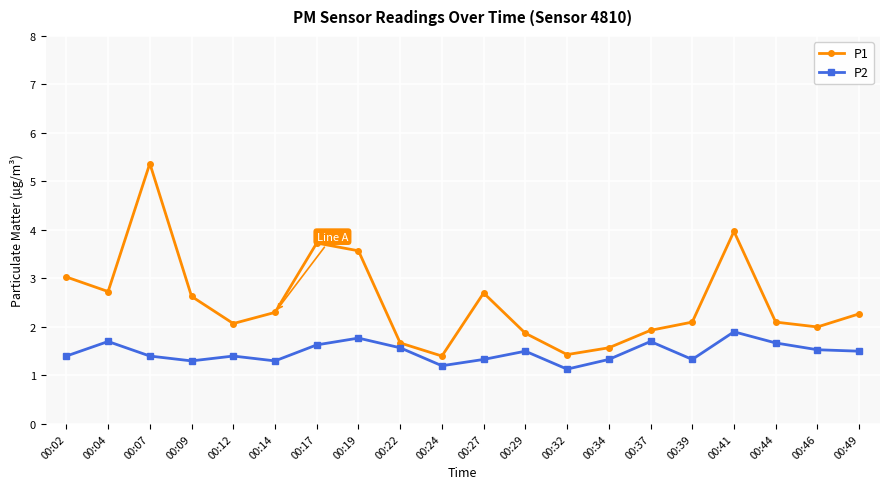

True or false: P2 and P1 intersect in this chart.

False